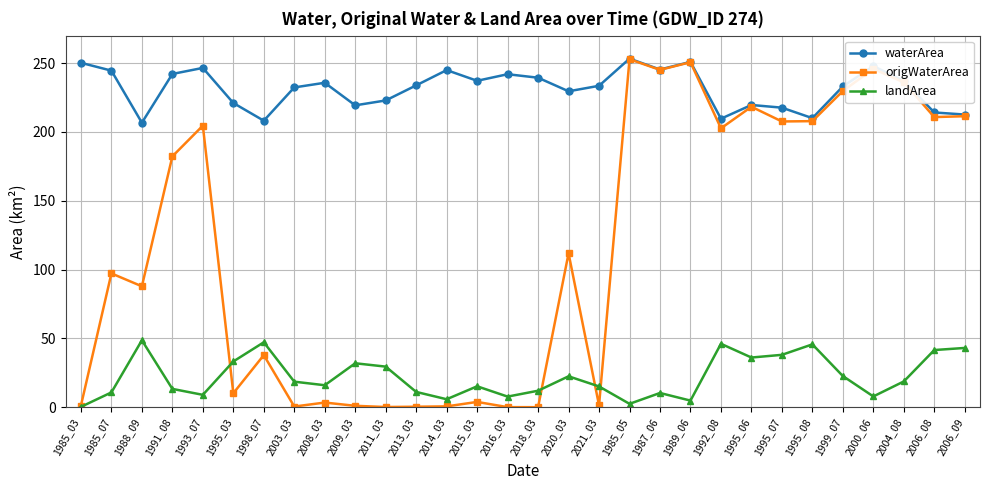

Which series has the largest total across all categories?

waterArea